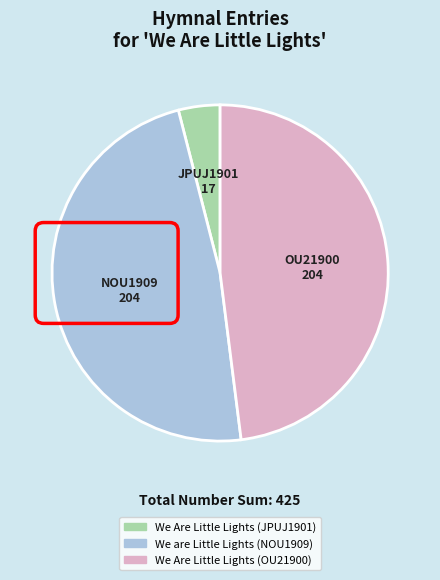

What is the ratio of the value at We are Little Lights (NOU1909) to the value at We Are Little Lights (OU21900)?

1.0